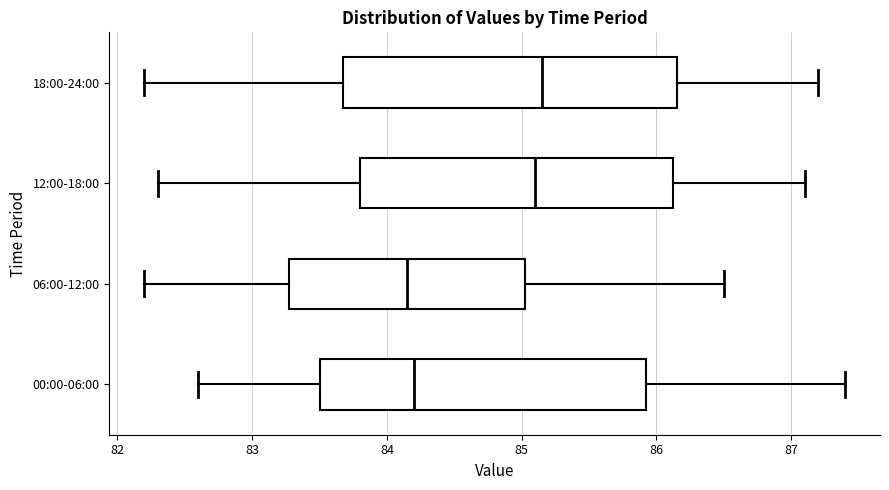

Reading bottom to top, transcribe this box plot: for each box, give where its median line is, the range the box spans, and where its two whiskers end, as read against the x-axis. The values are not printed on the chart, so give them approximately, as read against the axis.

00:00-06:00: median 84.2, box 83.5 to 85.9, whiskers 82.6 to 87.4
06:00-12:00: median 84.2, box 83.3 to 85.0, whiskers 82.2 to 86.5
12:00-18:00: median 85.1, box 83.8 to 86.1, whiskers 82.3 to 87.1
18:00-24:00: median 85.2, box 83.7 to 86.2, whiskers 82.2 to 87.2